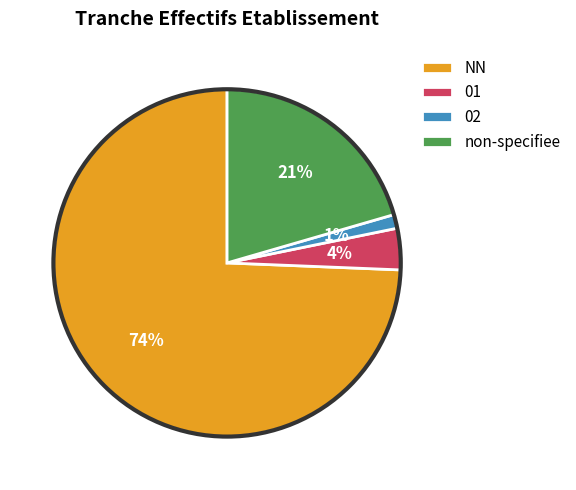

To the nearest percent, what is the average slice percentage?

25%